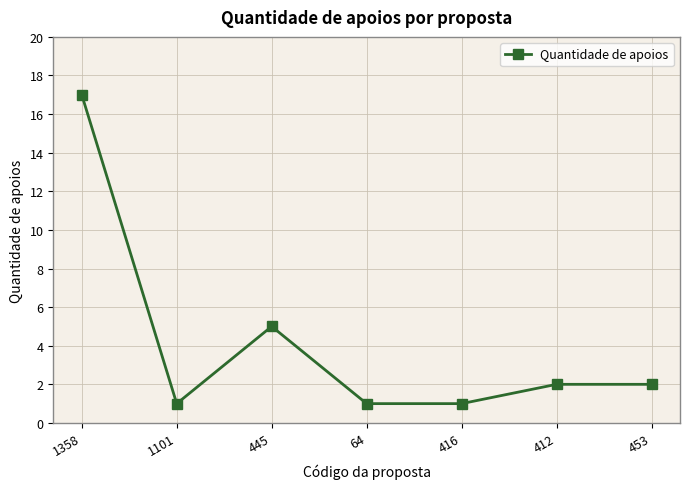

How many distinct data groups are displayed?

1